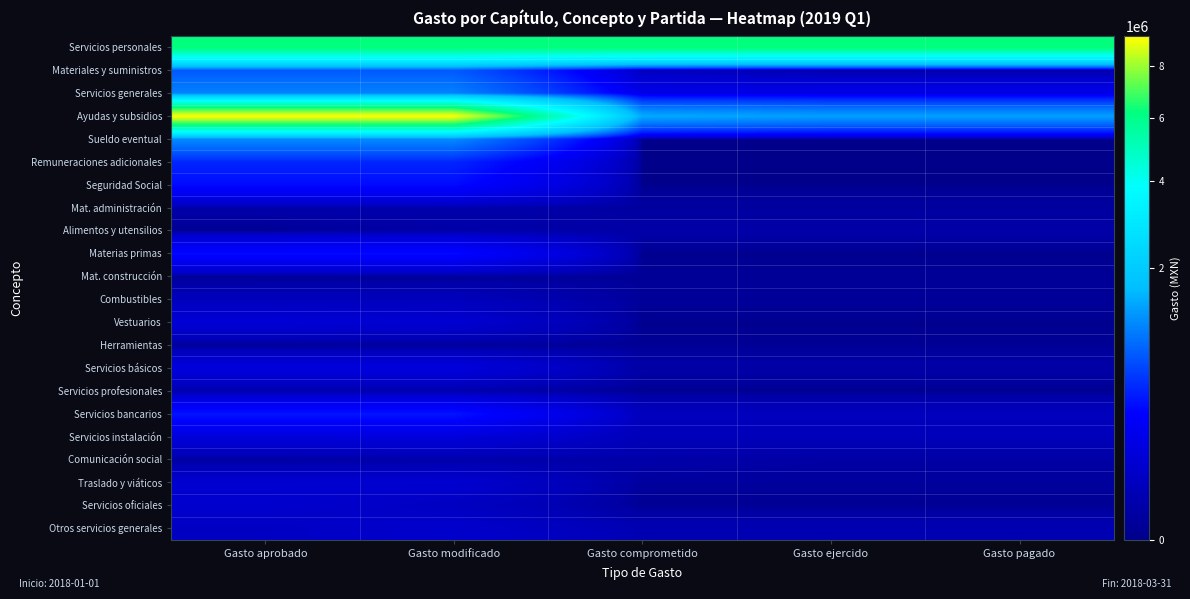

At Gasto comprometido, list the series in order from largest to smallest.

Servicios personales, Ayudas y subsidios, Servicios generales, Servicios bancarios, Materiales y suministros, Servicios instalación, Otros servicios generales, Comunicación social, Alimentos y utensilios, Servicios básicos, Mat. administración, Traslado y viáticos, Combustibles, Mat. construcción, Herramientas, Servicios oficiales, Sueldo eventual, Remuneraciones adicionales, Seguridad Social, Materias primas, Vestuarios, Servicios profesionales